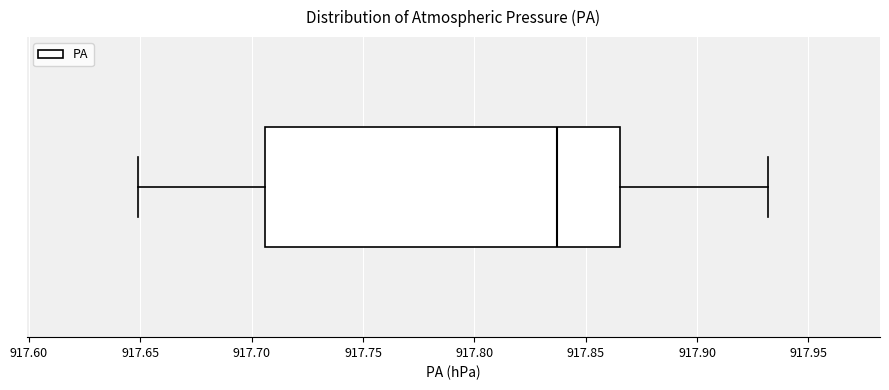

Where does the median line of the box sit on the x-axis? The values are not printed on the chart, so give them approximately, as read against the axis.

917.835